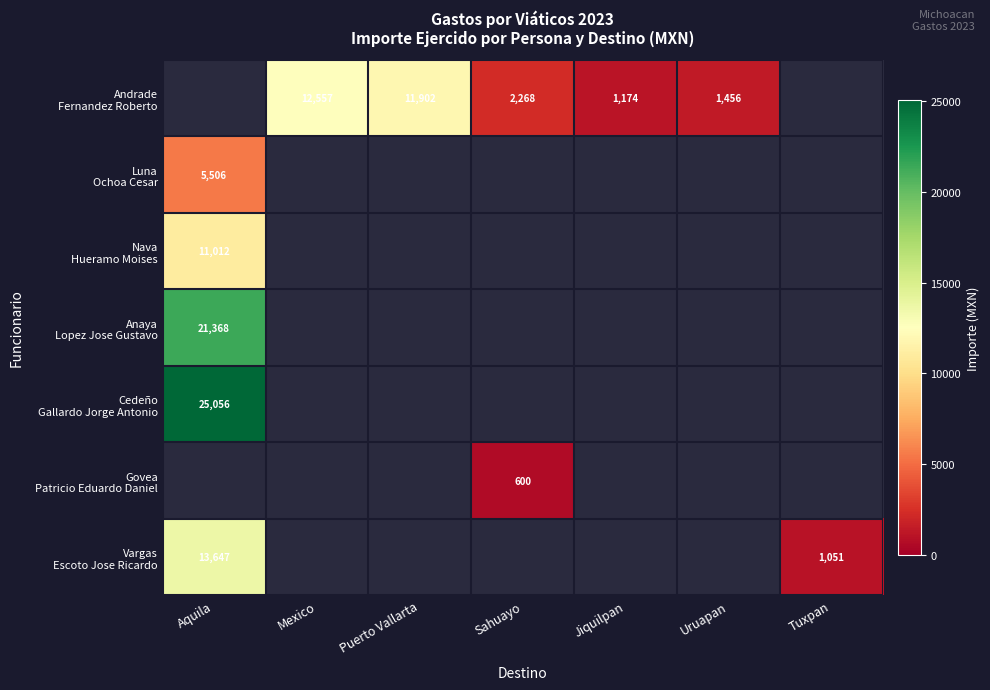

At which label does Cedeño Gallardo Jorge Antonio reach its minimum?

Aquila